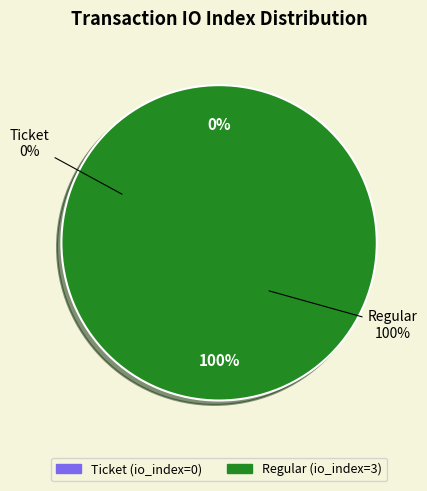

Which category has the biggest portion of the pie?

Regular